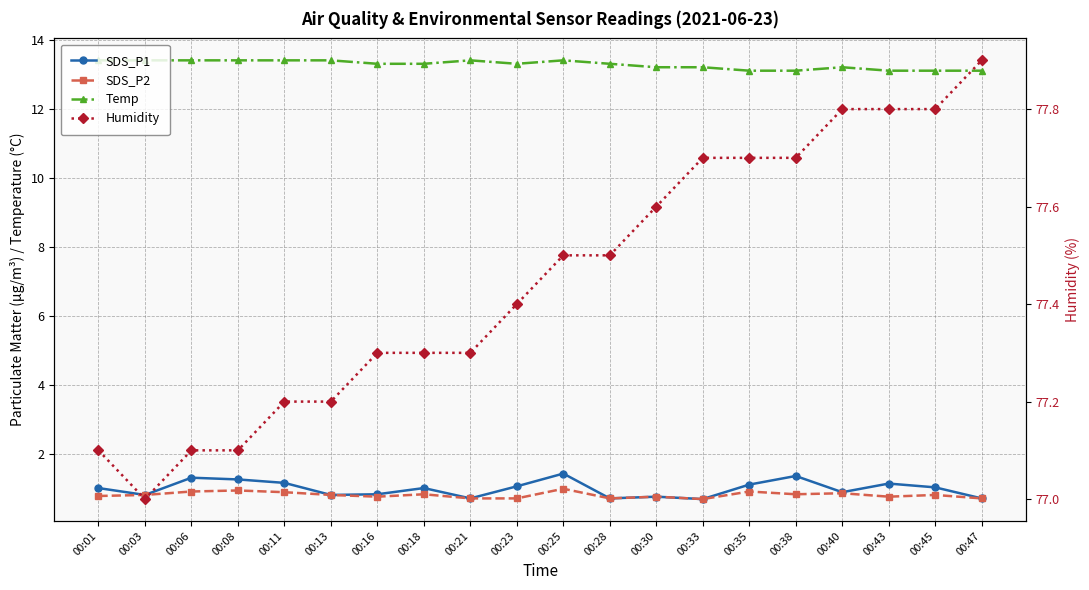

What is the difference between the Temp values at 00:23 and 00:21?

0.1